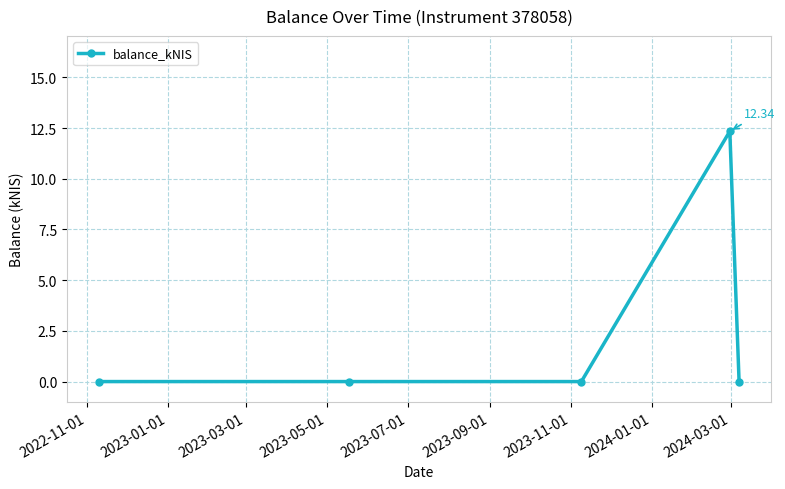

What is the difference between the maximum and second lowest values?

12.3